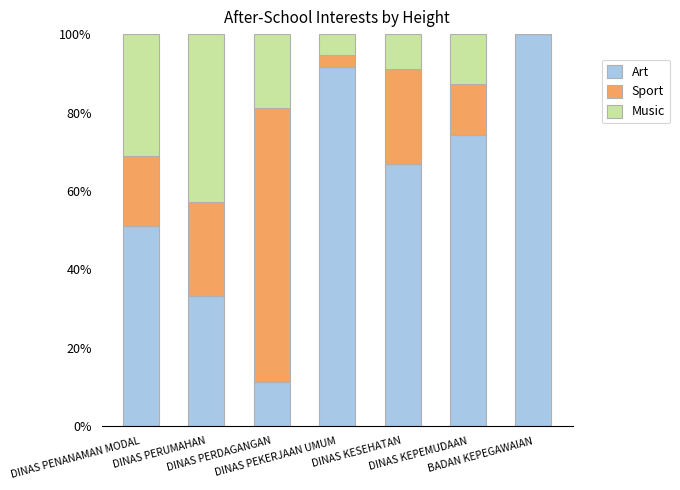

What are all the series names shown in the legend?

Art, Sport, Music